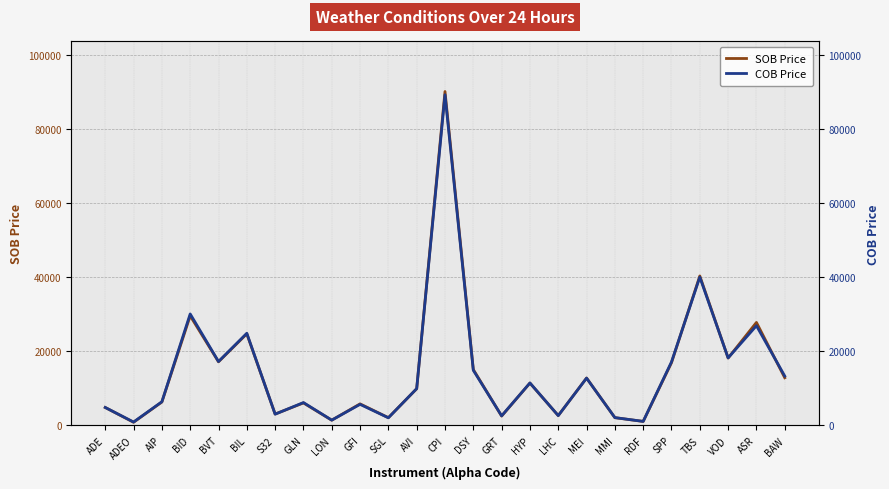

List the labels in order of SOB Price value, largest first.

CPI, TBS, BID, ASR, BIL, VOD, BVT, SPP, DSY, BAW, MEI, HYP, AVI, AIP, GLN, GFI, ADE, S32, LHC, GRT, MMI, SGL, LON, RDF, ADEO